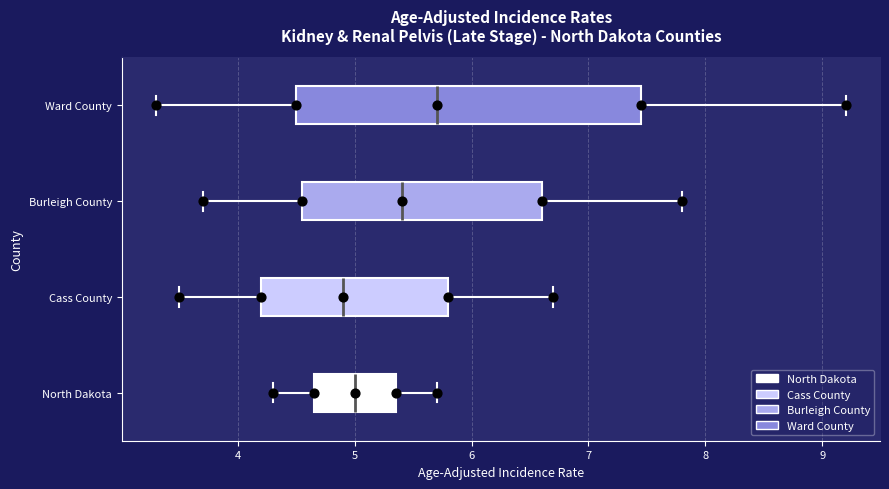

Which box's median line is the furthest to the right?

Ward County